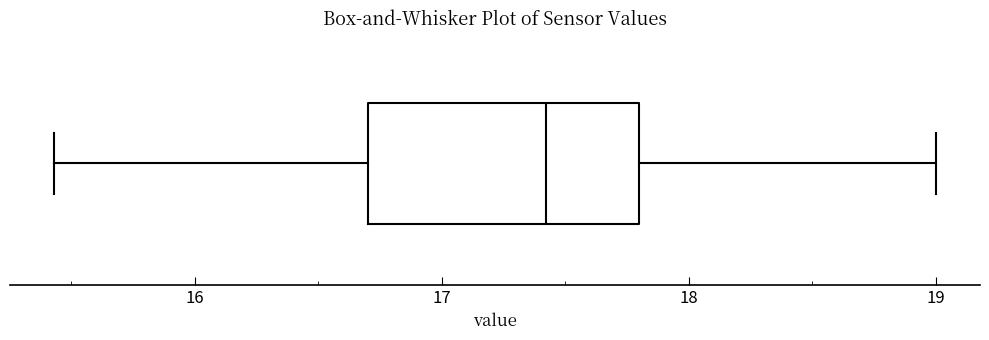

Where does the left whisker of the box end on the x-axis? The values are not printed on the chart, so give them approximately, as read against the axis.

15.4